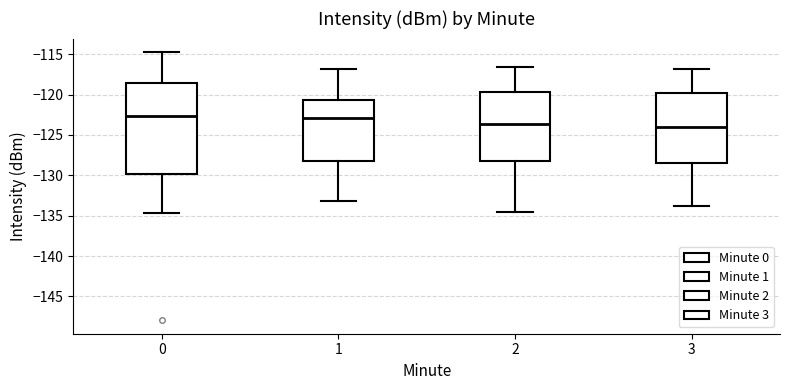

Reading left to right, read every box against the y-axis: the position of its median line, the range the box covers, and the ends of its whiskers. The values are not printed on the chart, so give them approximately, as read against the axis.

0: median -122.5, box -130.0 to -118.5, whiskers -134.5 to -114.5
1: median -123.0, box -128.0 to -120.5, whiskers -133.0 to -117.0
2: median -123.5, box -128.0 to -119.5, whiskers -134.5 to -116.5
3: median -124.0, box -128.5 to -120.0, whiskers -134.0 to -117.0